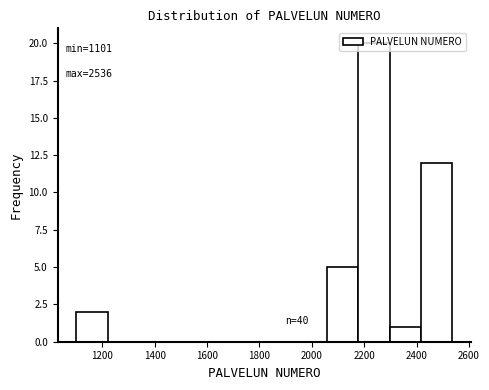

Over which range of the x-axis is the bar tallest?

2180 to 2300